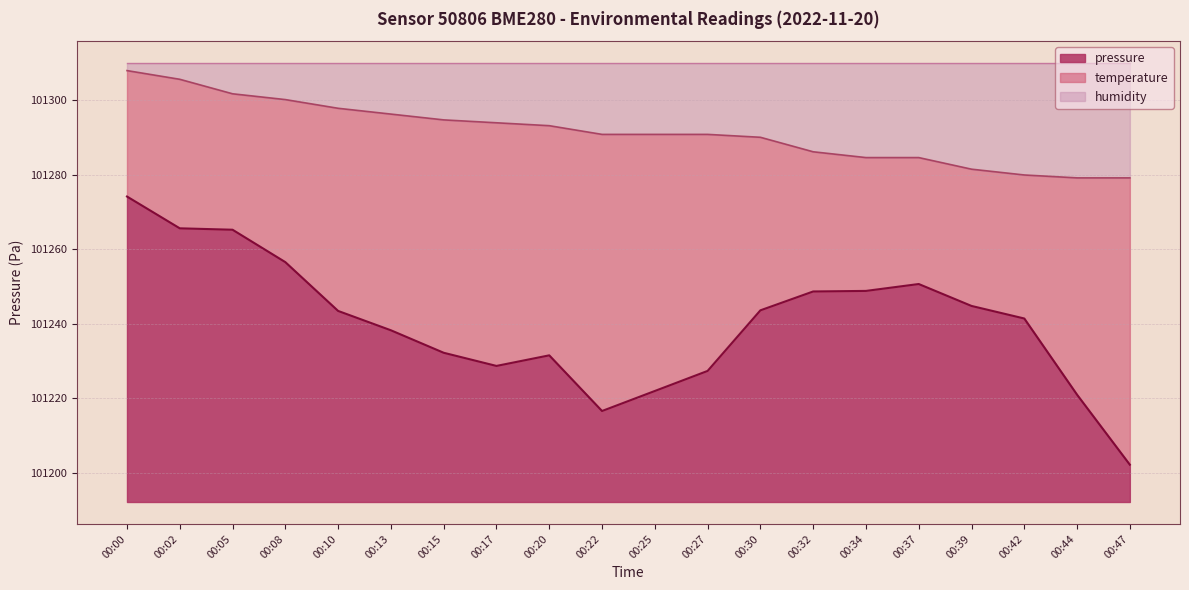

Reading left to right, extract all data points from this chart.

pressure: 00:00=101274.2	00:02=101265.6	00:05=101265.2	00:08=101256.6	00:10=101243.5	00:13=101238.3	00:15=101232.2	00:17=101228.7	00:20=101231.6	00:22=101216.6	00:25=101222.0	00:27=101227.4	00:30=101243.6	00:32=101248.7	00:34=101248.8	00:37=101250.7	00:39=101244.8	00:42=101241.4	00:44=101221.0	00:47=101202.2
temperature: 00:00=101307.9	00:02=101305.6	00:05=101301.7	00:08=101300.2	00:10=101297.8	00:13=101296.3	00:15=101294.7	00:17=101293.9	00:20=101293.2	00:22=101290.8	00:25=101290.8	00:27=101290.8	00:30=101290.0	00:32=101286.2	00:34=101284.6	00:37=101284.6	00:39=101281.5	00:42=101279.9	00:44=101279.2	00:47=101279.2